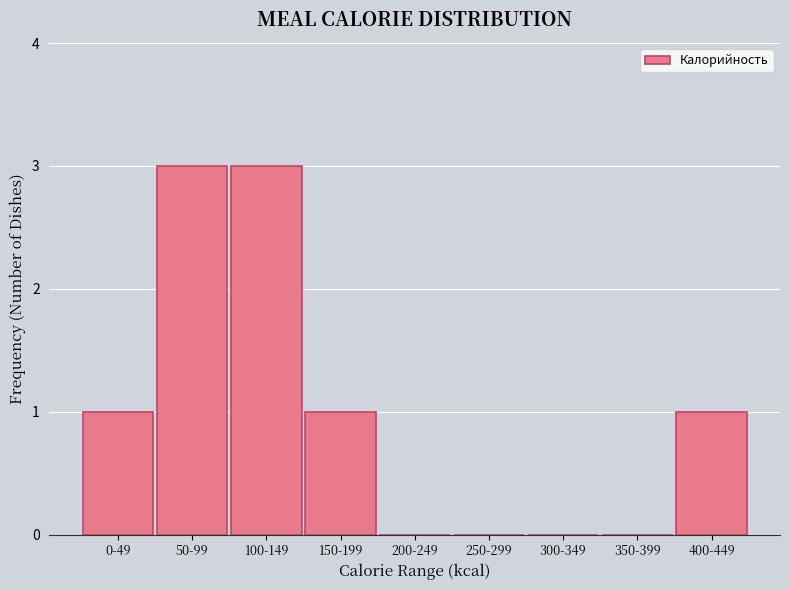

Reading right to left, transcribe all the data shown in this chart.

400-449=1	350-399=0	300-349=0	250-299=0	200-249=0	150-199=1	100-149=3	50-99=3	0-49=1